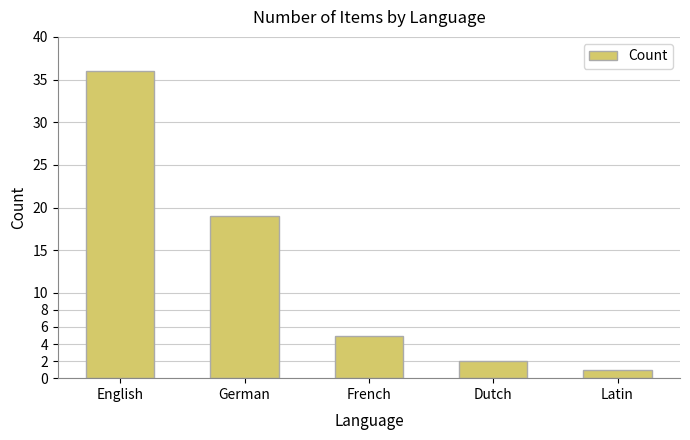

True or false: the data shows 5 at French.

True